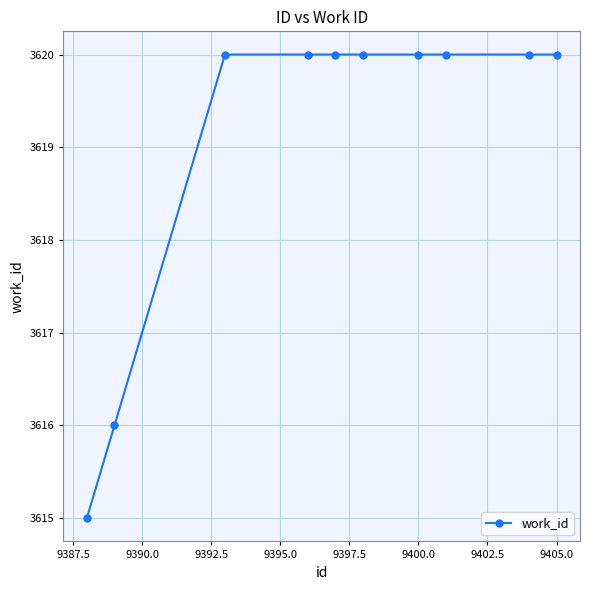

What is the difference between the maximum and minimum values?

5